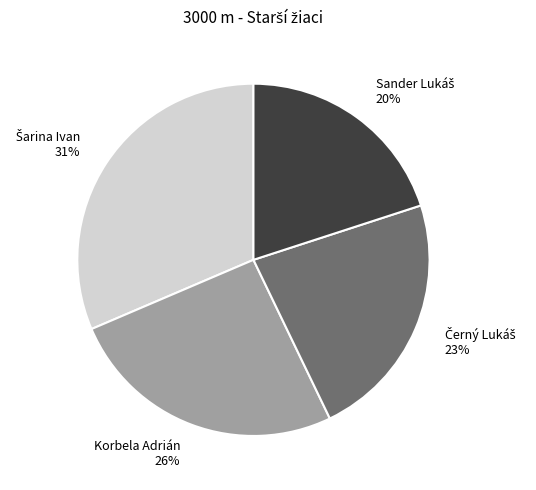

Is there a majority slice in this chart?

No